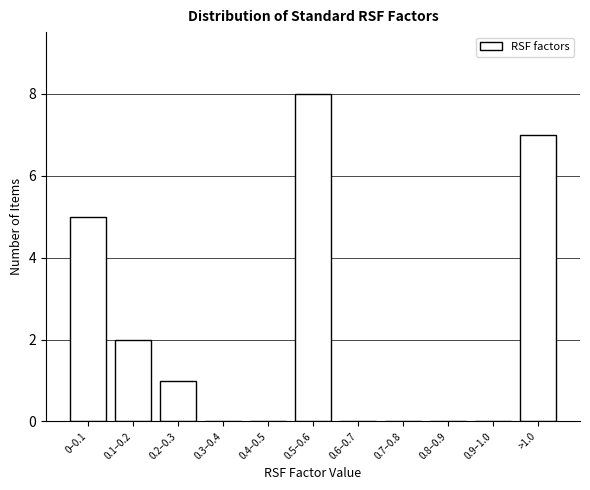

Reading right to left, extract all data points from this chart.

>1.0=7	0.9–1.0=0	0.8–0.9=0	0.7–0.8=0	0.6–0.7=0	0.5–0.6=8	0.4–0.5=0	0.3–0.4=0	0.2–0.3=1	0.1–0.2=2	0–0.1=5